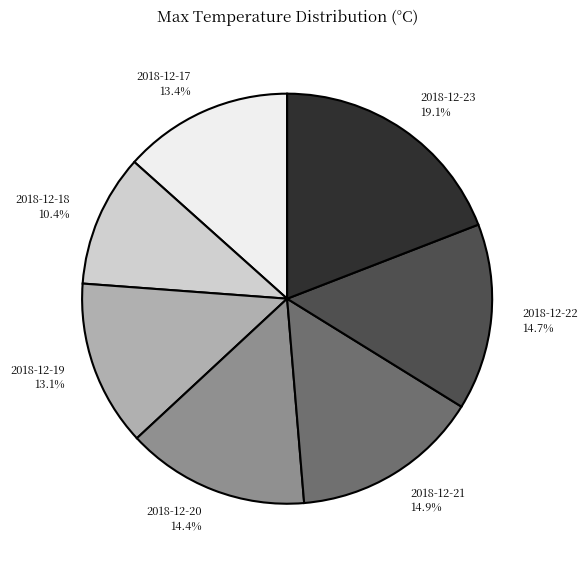

To the nearest percent, what is the difference between the largest and smallest slice percentages?

9%